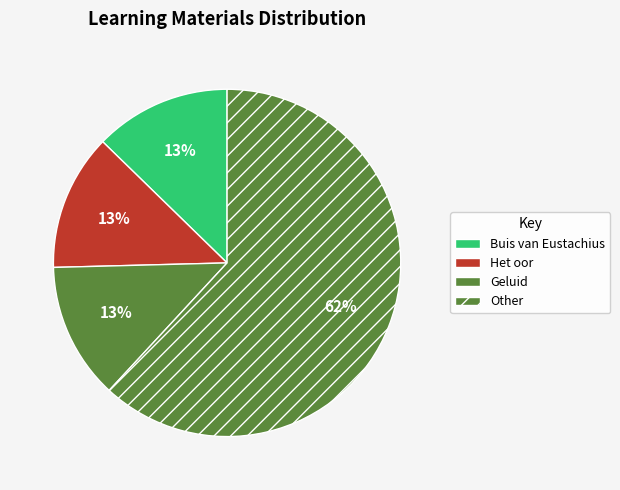

How many slices are in this pie chart?

4